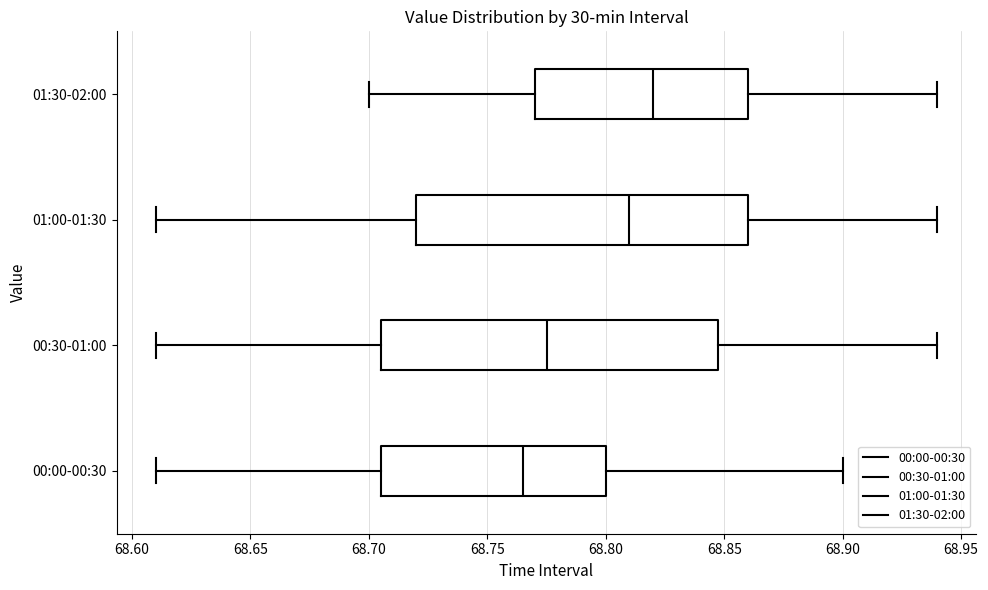

Reading bottom to top, transcribe this box plot: for each box, give where its median line is, the range the box spans, and where its two whiskers end, as read against the x-axis. The values are not printed on the chart, so give them approximately, as read against the axis.

00:00-00:30: median 68.765, box 68.705 to 68.800, whiskers 68.610 to 68.900
00:30-01:00: median 68.775, box 68.705 to 68.850, whiskers 68.610 to 68.940
01:00-01:30: median 68.810, box 68.720 to 68.860, whiskers 68.610 to 68.940
01:30-02:00: median 68.820, box 68.770 to 68.860, whiskers 68.700 to 68.940